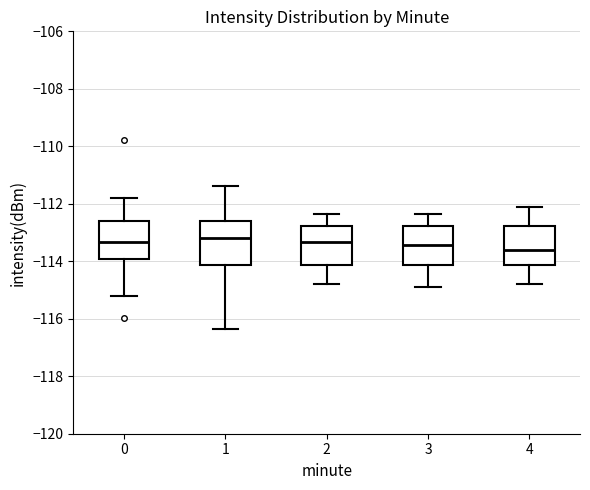

Reading left to right, transcribe this box plot: for each box, give where its median line is, the range the box spans, and where its two whiskers end, as read against the y-axis. The values are not printed on the chart, so give them approximately, as read against the axis.

0: median -113.4, box -114.0 to -112.6, whiskers -115.2 to -111.8
1: median -113.2, box -114.2 to -112.6, whiskers -116.4 to -111.4
2: median -113.4, box -114.2 to -112.8, whiskers -114.8 to -112.4
3: median -113.4, box -114.2 to -112.8, whiskers -114.8 to -112.4
4: median -113.6, box -114.2 to -112.8, whiskers -114.8 to -112.2